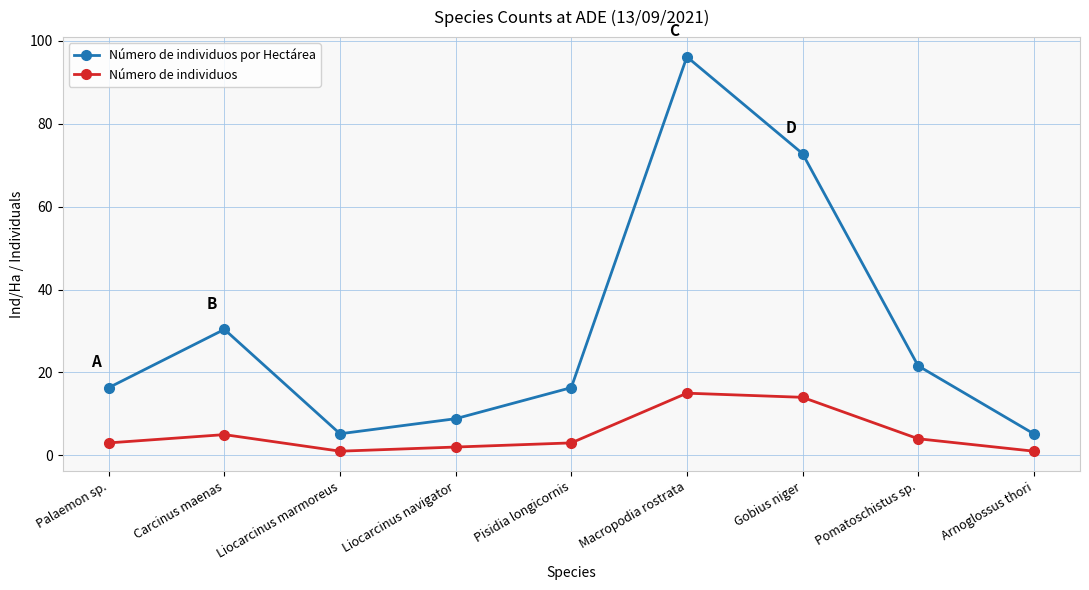

What is the total value across all series at Palaemon sp.?

19.3